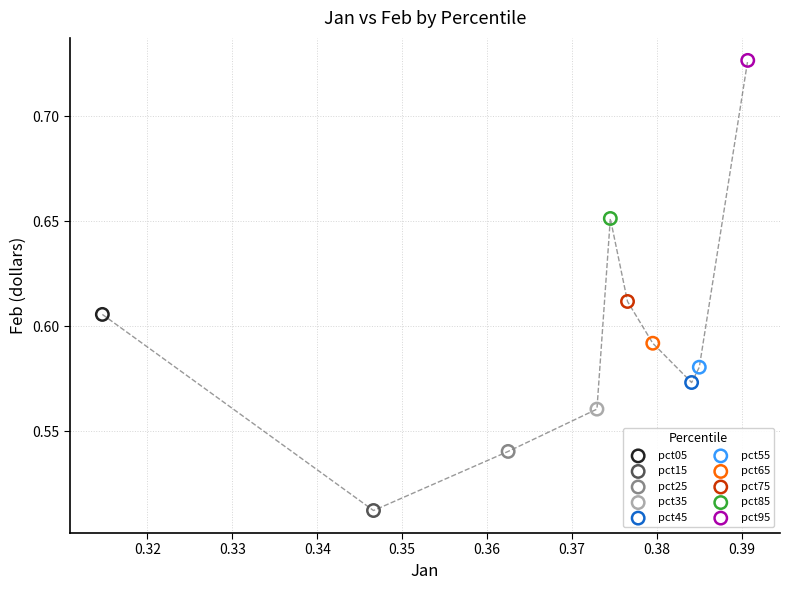

Which series reaches the minimum Y coordinate?

pct15